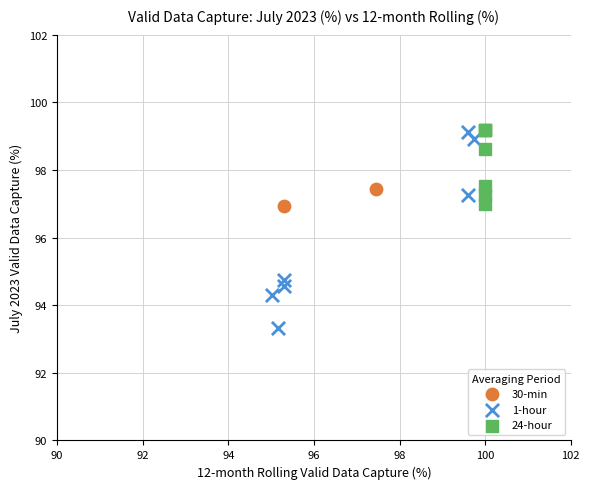

Which series has the largest Y range (max minus min)?

1-hour